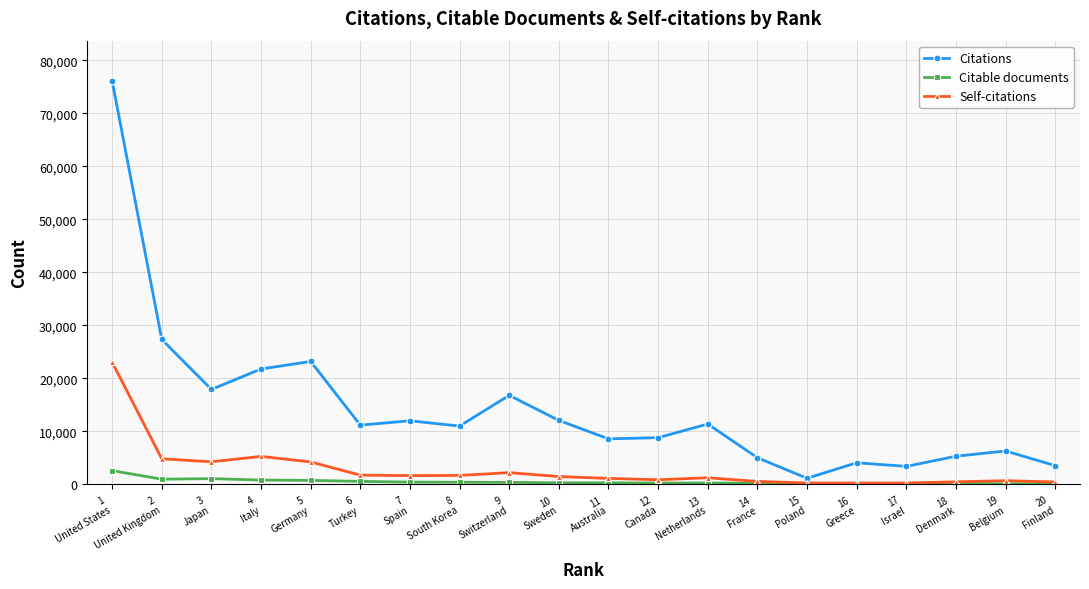

What are all the series names shown in the legend?

Citations, Citable documents, Self-citations